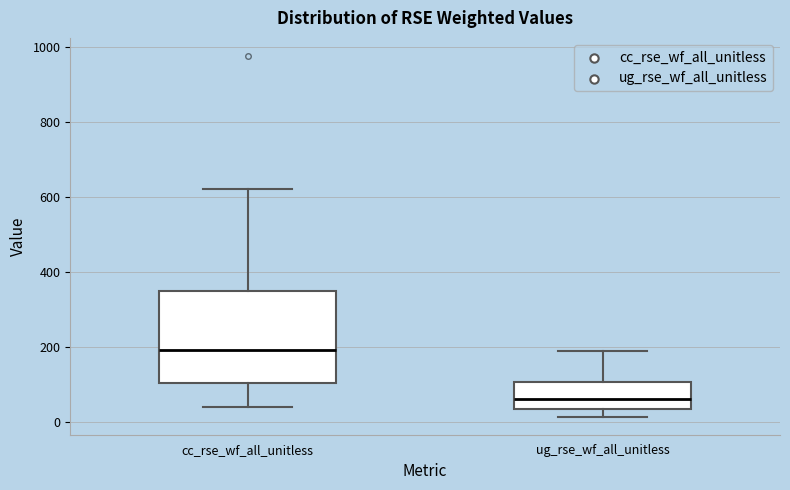

Reading left to right, transcribe this box plot: for each box, give where its median line is, the range the box spans, and where its two whiskers end, as read against the y-axis. The values are not printed on the chart, so give them approximately, as read against the axis.

cc_rse_wf_all_unitless: median 200, box 100 to 340, whiskers 40 to 620
ug_rse_wf_all_unitless: median 60, box 40 to 100, whiskers 20 to 200